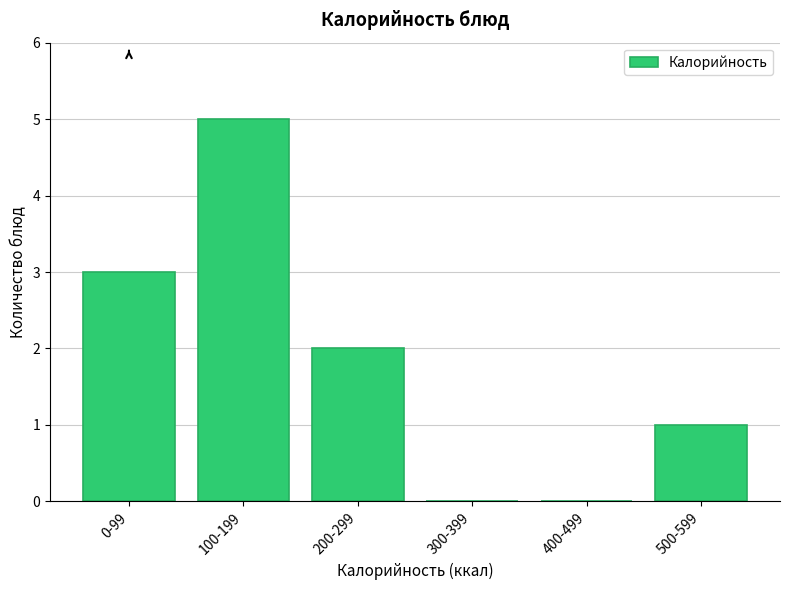

Reading right to left, transcribe all the data shown in this chart.

500-599=1	400-499=0	300-399=0	200-299=2	100-199=5	0-99=3